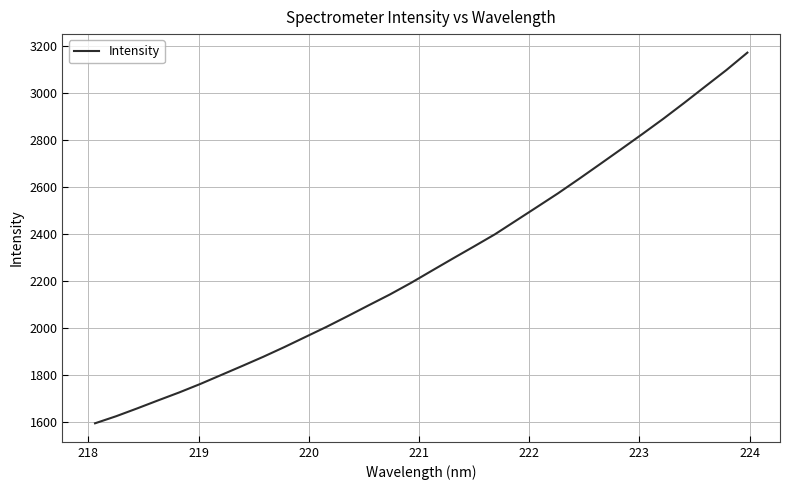

What is the maximum value shown in the chart?

3170.2